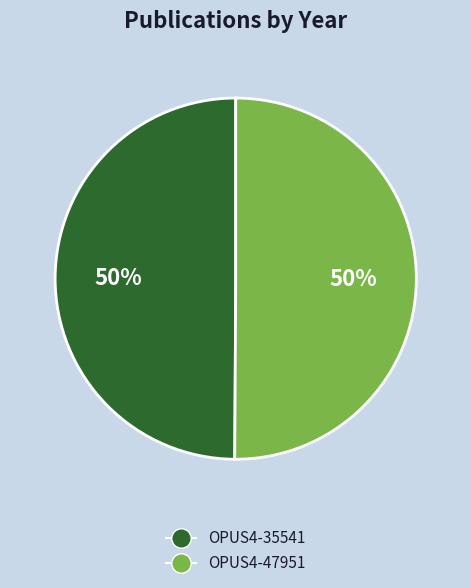

What is the ratio of the value at OPUS4-35541 to the value at OPUS4-47951?

1.0